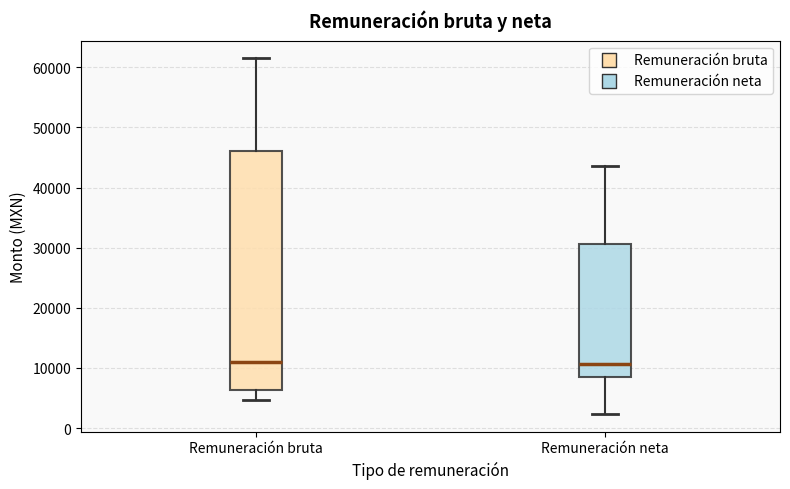

Comparing the boxes themselves (not the whiskers), which one is the tallest?

Remuneración bruta